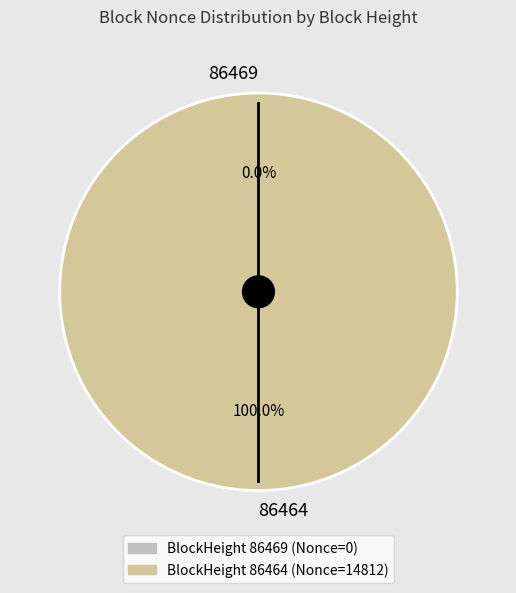

What is the smallest slice in the pie chart?

86469